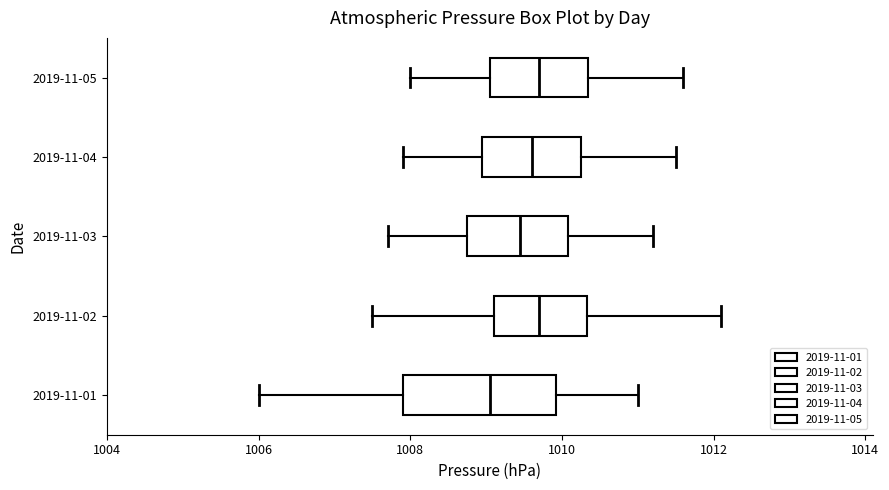

Reading bottom to top, read every box against the x-axis: the position of its median line, the range the box covers, and the ends of its whiskers. The values are not printed on the chart, so give them approximately, as read against the axis.

2019-11-01: median 1009.0, box 1008.0 to 1010.0, whiskers 1006.0 to 1011.0
2019-11-02: median 1009.8, box 1009.2 to 1010.4, whiskers 1007.6 to 1012.2
2019-11-03: median 1009.4, box 1008.8 to 1010.0, whiskers 1007.8 to 1011.2
2019-11-04: median 1009.6, box 1009.0 to 1010.2, whiskers 1008.0 to 1011.6
2019-11-05: median 1009.8, box 1009.0 to 1010.4, whiskers 1008.0 to 1011.6